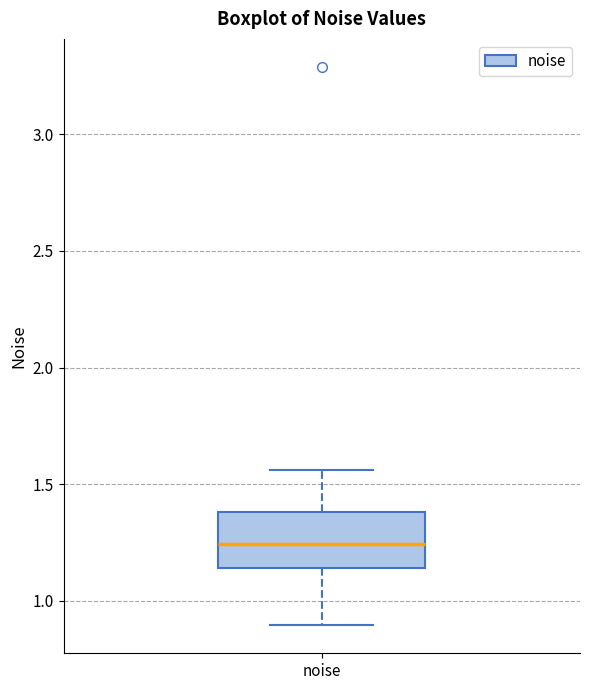

Transcribe this box plot: give where the median line is, the range the box spans, and where the two whiskers end, as read against the y-axis. The values are not printed on the chart, so give them approximately, as read against the axis.

median 1.25, box 1.15 to 1.40, whiskers 0.90 to 1.55